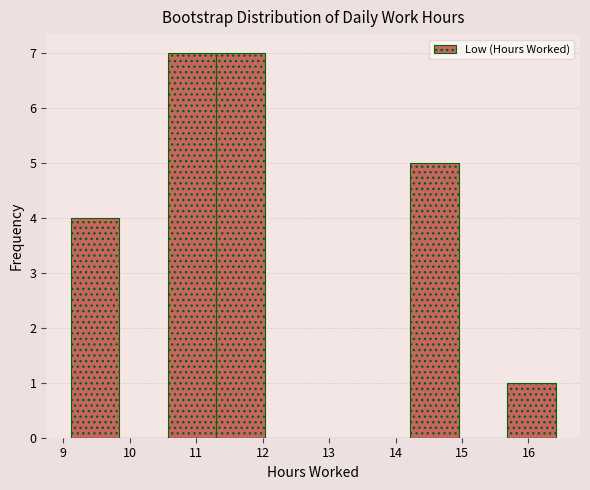

How tall is the bar that spans 9.11 to 9.84 on the x-axis? Neither the bar edges nor the heights are printed on the chart, so give them approximately, as read against the axes.

4